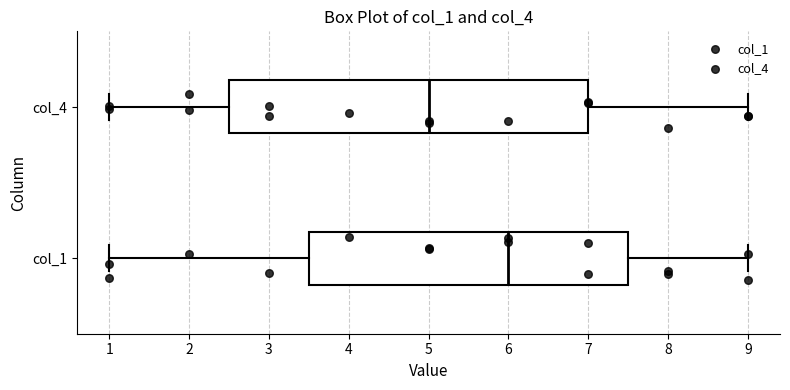

Which box is the widest, from its left edge to its right edge?

col_4